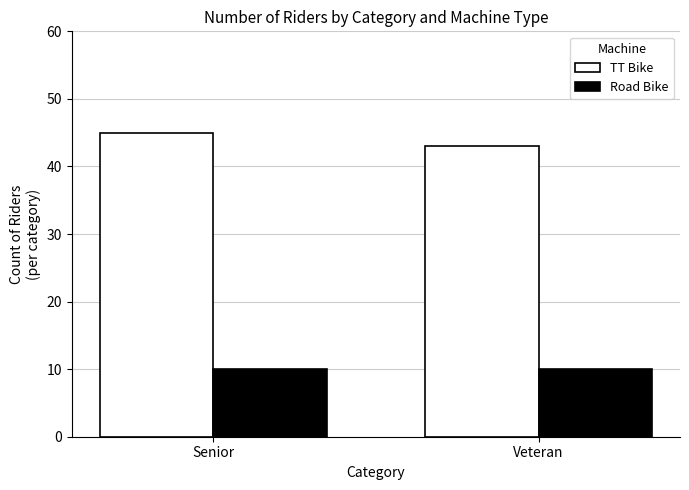

What is the label of the 1st bar from the right?

Veteran